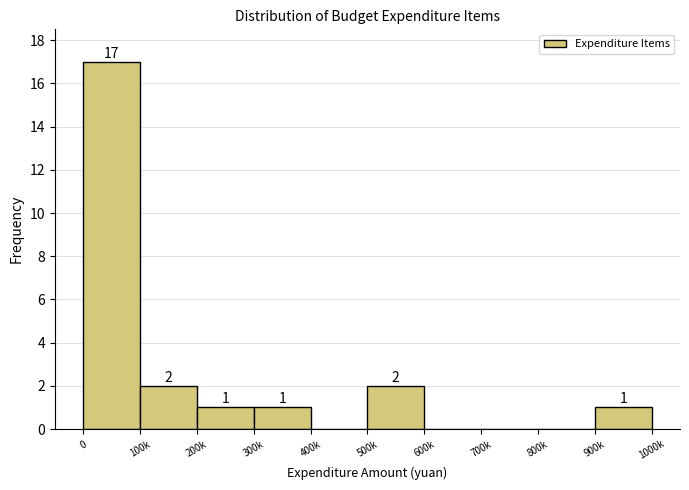

Reading right to left, list all the values displayed in this chart.

900k=1	800k=0	700k=0	600k=0	500k=2	400k=0	300k=1	200k=1	100k=2	0=17